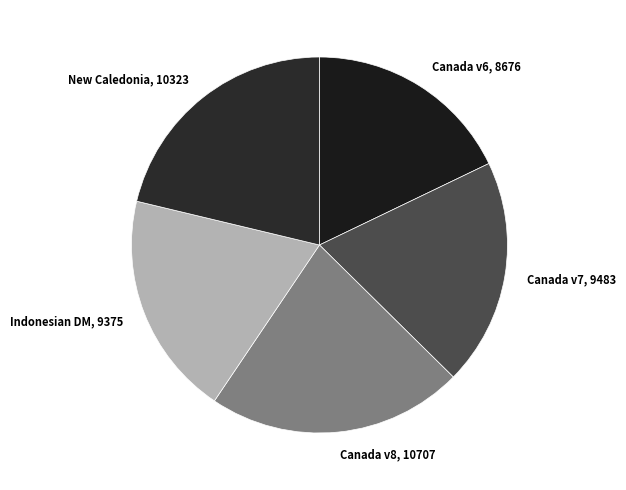

Rank the categories by value from lowest to highest.

Canada velocity grid v6, Indonesian Deformation Model 2020, Canada velocity grid v7, New Caledonia velocity model 2015, Canada velocity grid v8